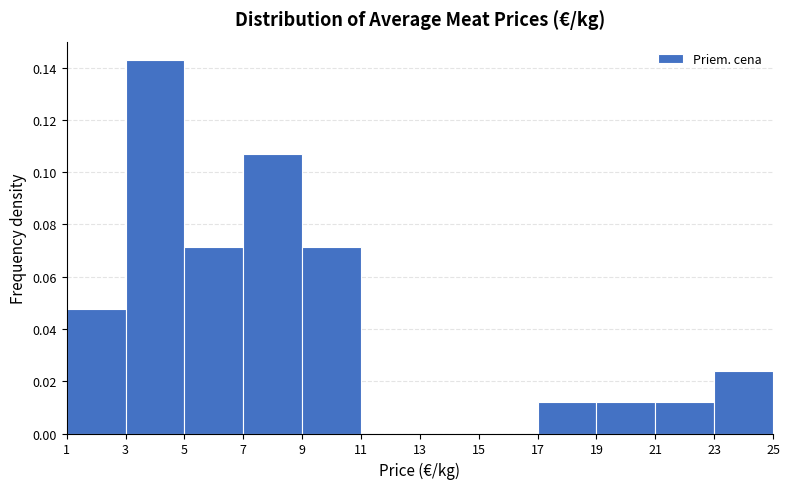

Reading left to right, list every bar in this chart as the range it spans on the x-axis followed by its height. The values are not printed on the chart, so give them approximately, as read against the axis.

1 to 3: 0.048
3 to 5: 0.142
5 to 7: 0.072
7 to 9: 0.108
9 to 11: 0.072
11 to 13: 0
13 to 15: 0
15 to 17: 0
17 to 19: 0.012
19 to 21: 0.012
21 to 23: 0.012
23 to 25: 0.024